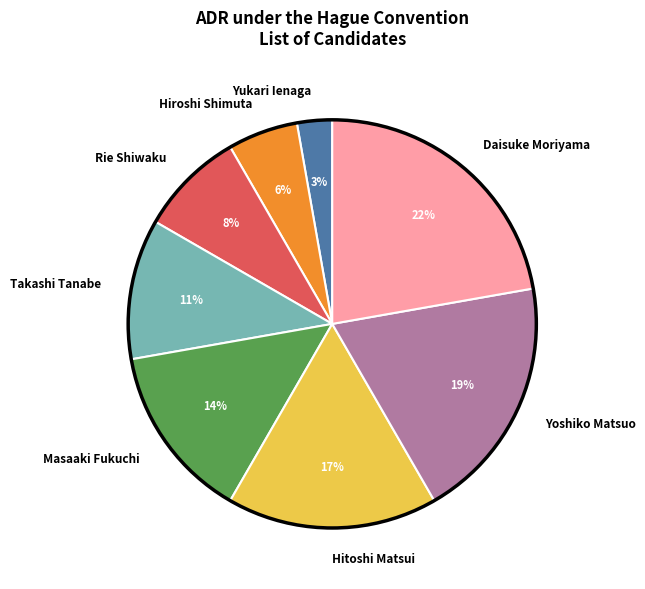

Between Yoshiko Matsuo and Masaaki Fukuchi, which is larger?

Yoshiko Matsuo